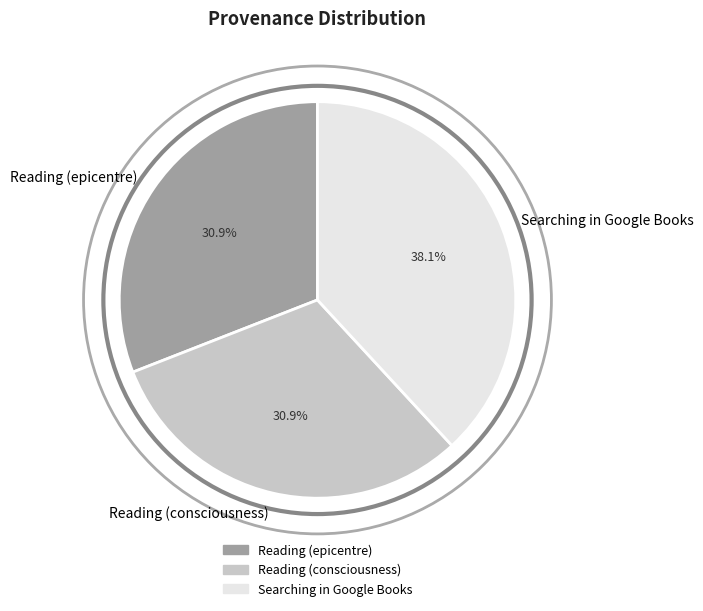

Approximately how many times larger is the value at Reading (consciousness) compared to Searching in Google Books?

0.8